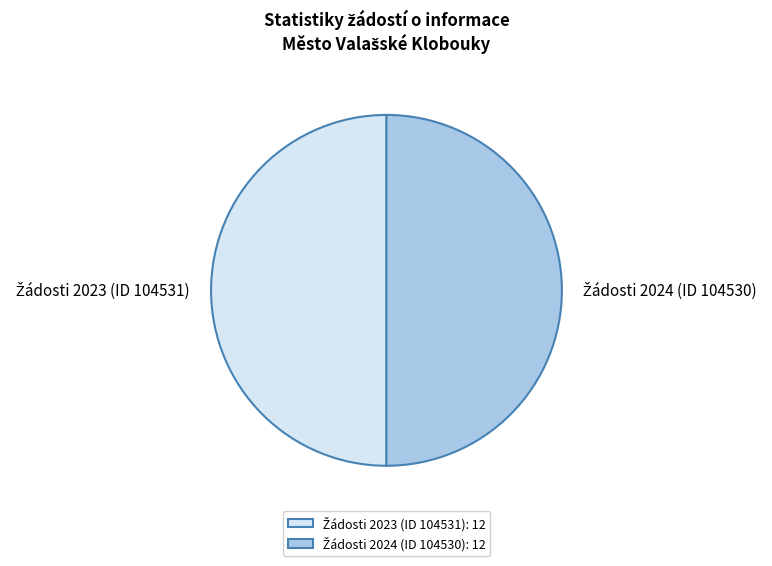

How many slices are in this pie chart?

2